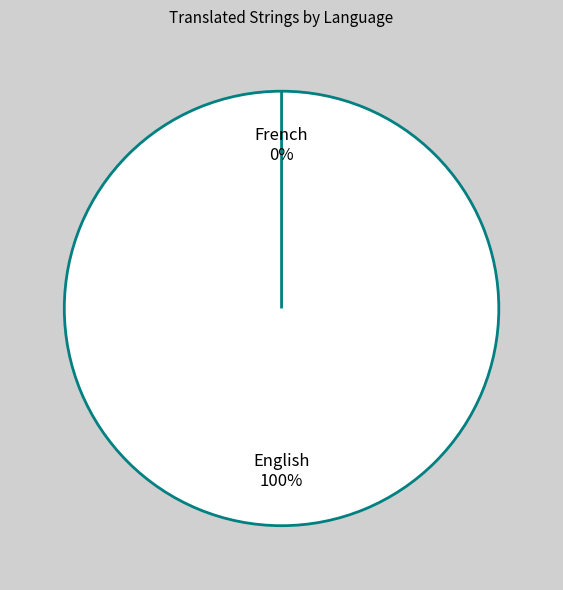

To the nearest percent, what is the difference between the largest and smallest slice percentages?

100%